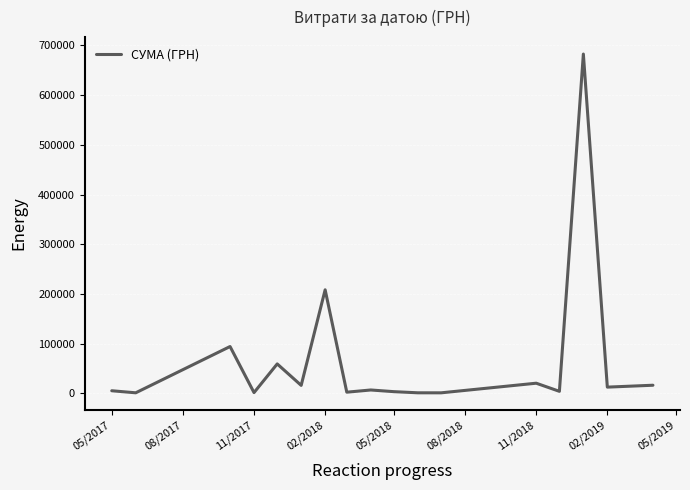

What is the maximum value shown in the chart?

682486.6